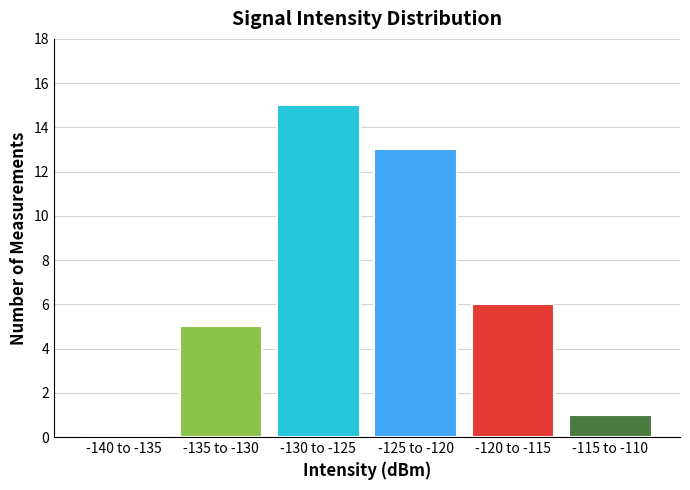

Reading left to right, list all the values displayed in this chart.

-140 to -135=0	-135 to -130=5	-130 to -125=15	-125 to -120=13	-120 to -115=6	-115 to -110=1